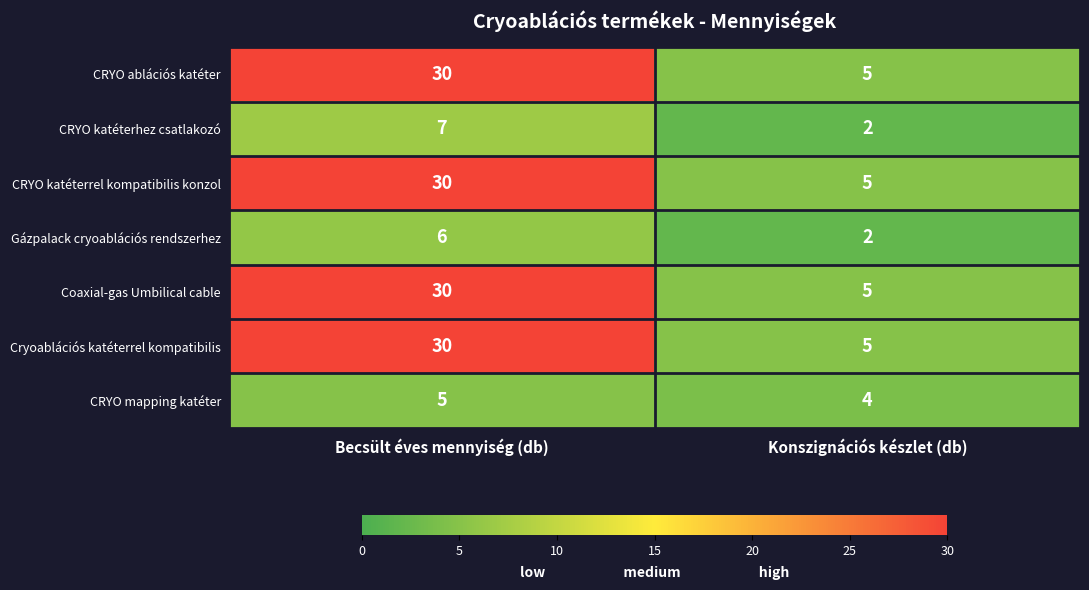

Rank the categories by CRYO katéterrel kompatibilis konzol value from highest to lowest.

Becsült éves mennyiség (db), Konszignációs készlet (db)